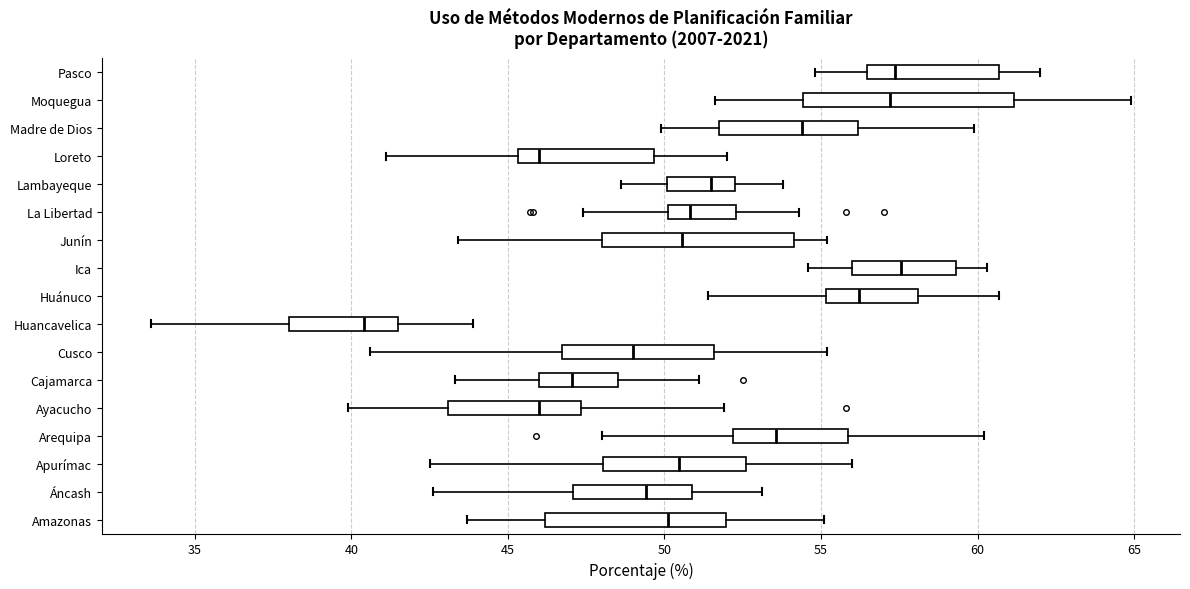

Comparing the boxes themselves (not the whiskers), which one is the widest?

Moquegua